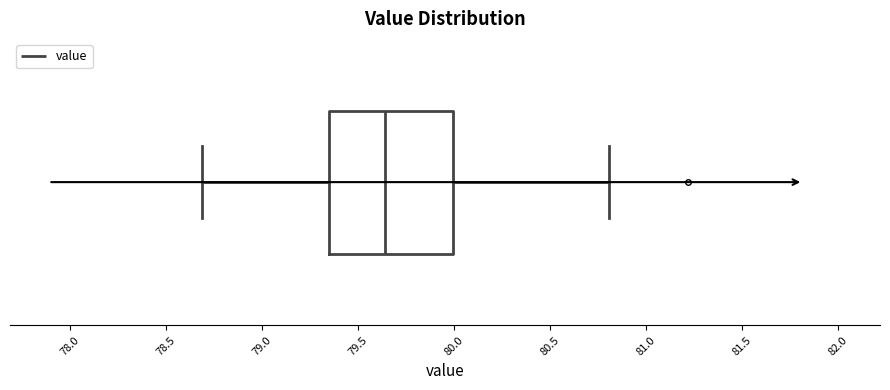

Transcribe this box plot: give where the median line is, the range the box spans, and where the two whiskers end, as read against the x-axis. The values are not printed on the chart, so give them approximately, as read against the axis.

median 79.65, box 79.35 to 80.00, whiskers 78.70 to 80.80